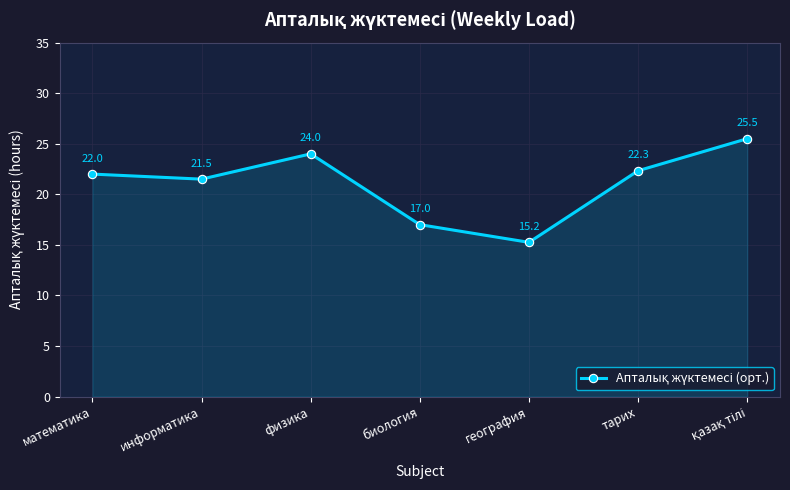

Between география and информатика, which is larger?

информатика